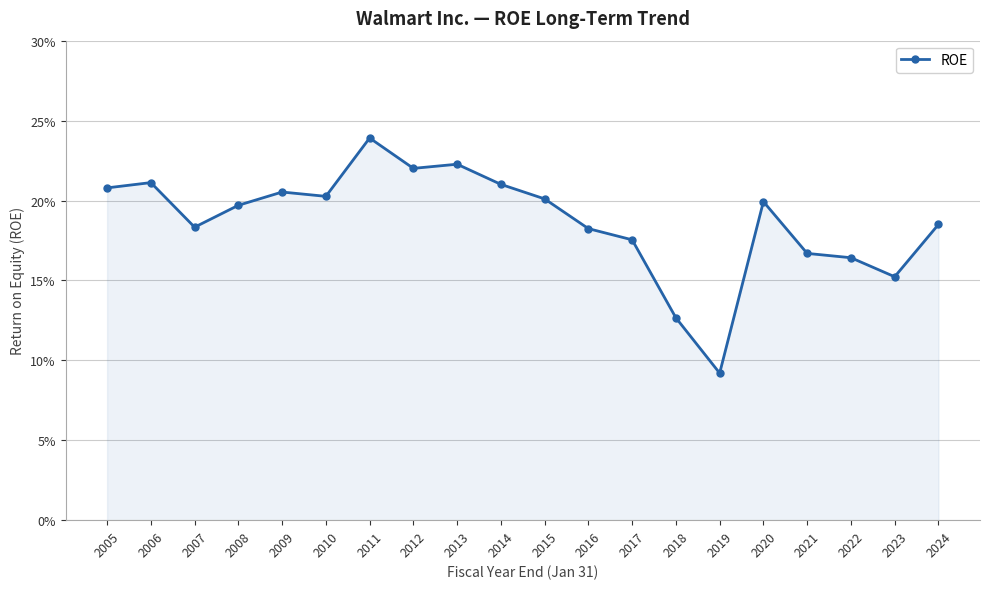

What is the value of the 20th point from the left?

18.5